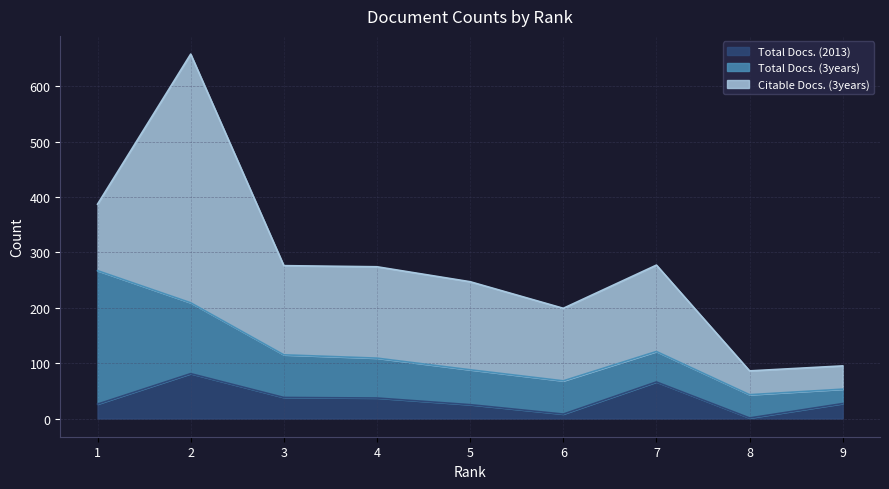

At which category is the sum across all series the highest?

2